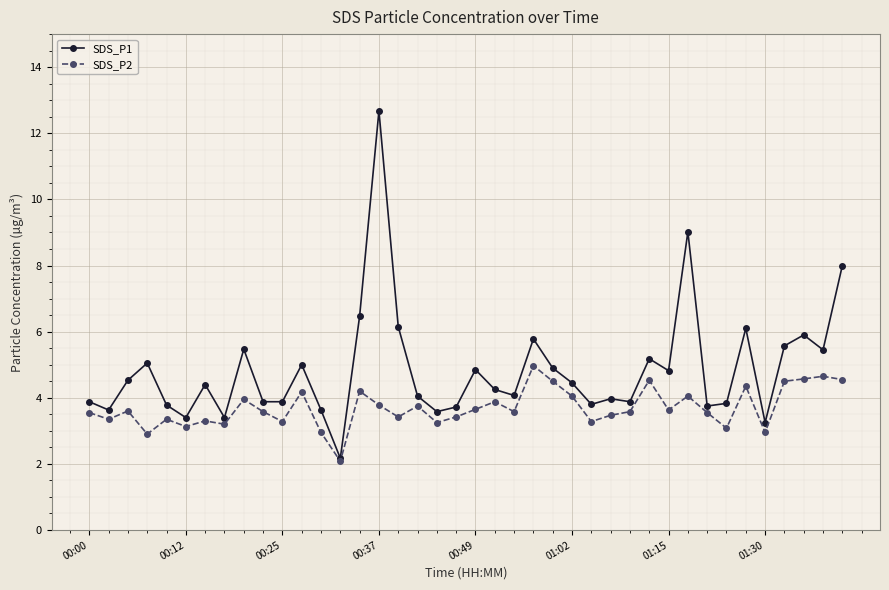

True or false: SDS_P2 has more than 2 points higher than both neighbors.

True